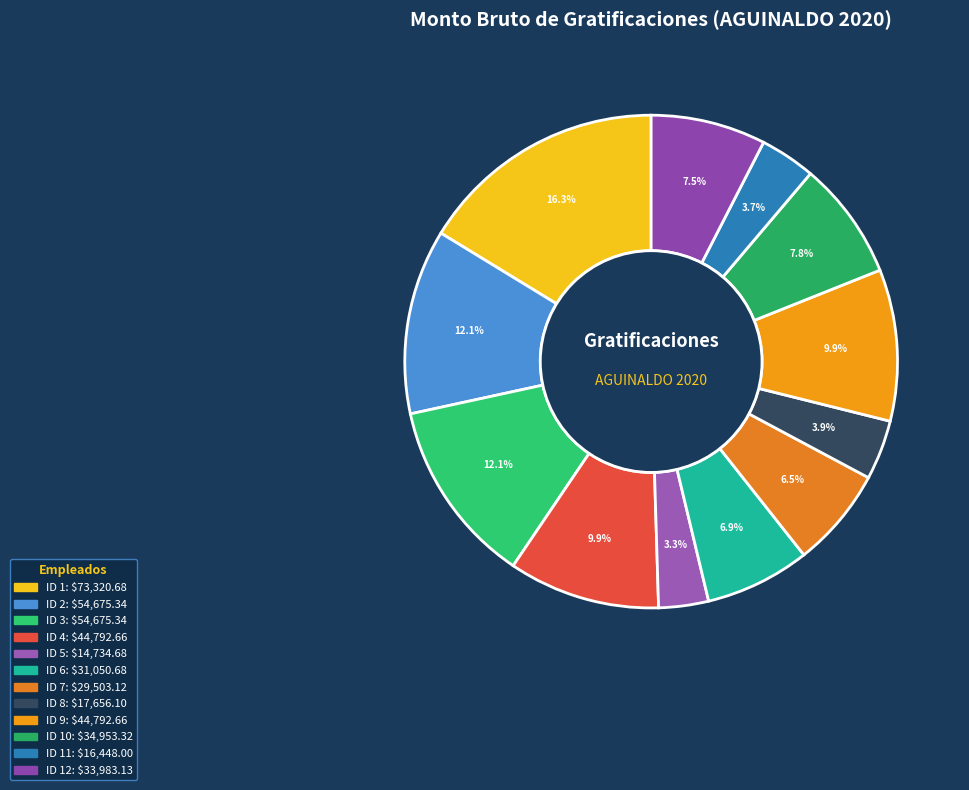

Count the number of slices in the pie.

12